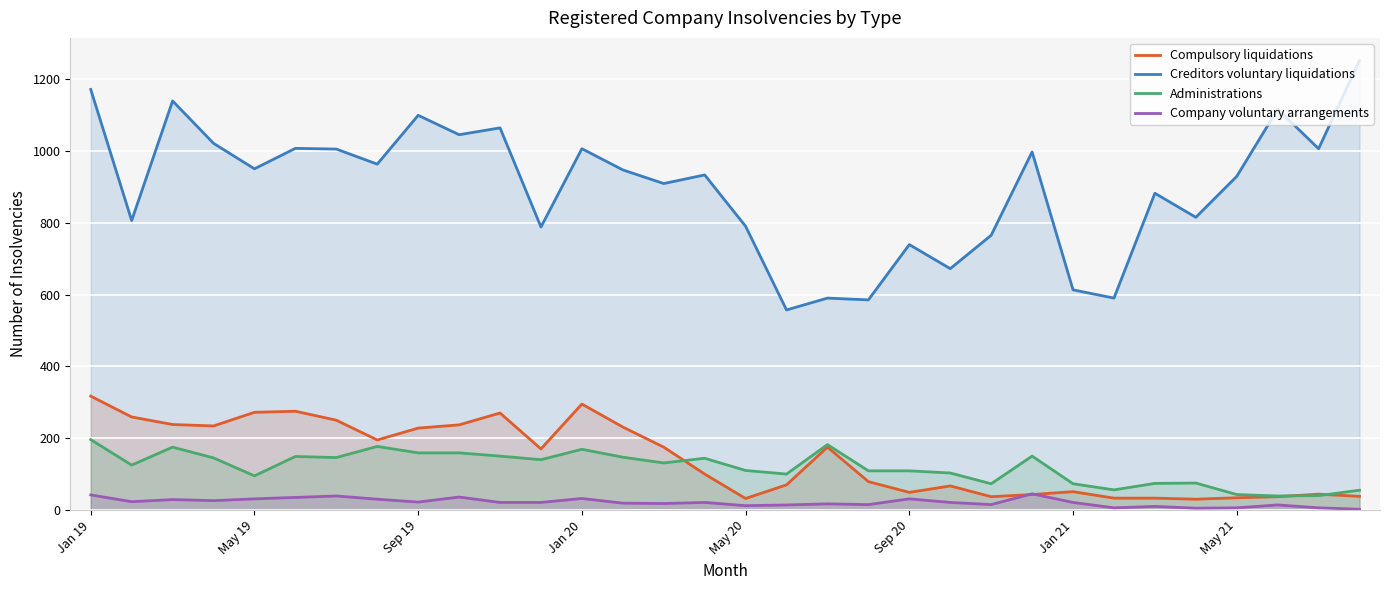

What is the sum of all Compulsory liquidations values?

4598